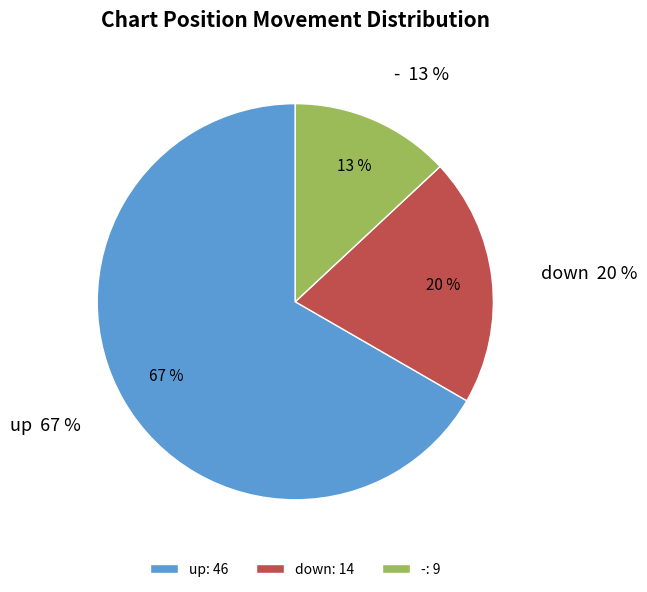

Is there a majority slice in this chart?

Yes